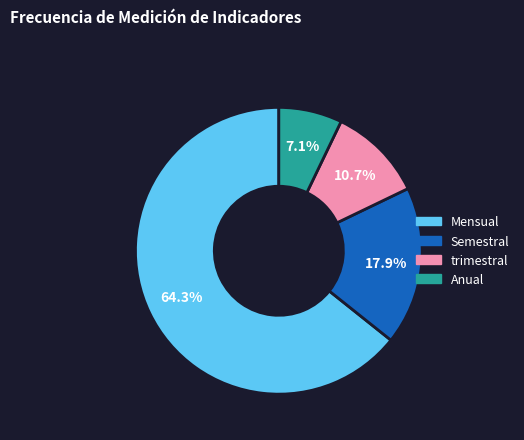

How many slices are in this pie chart?

4